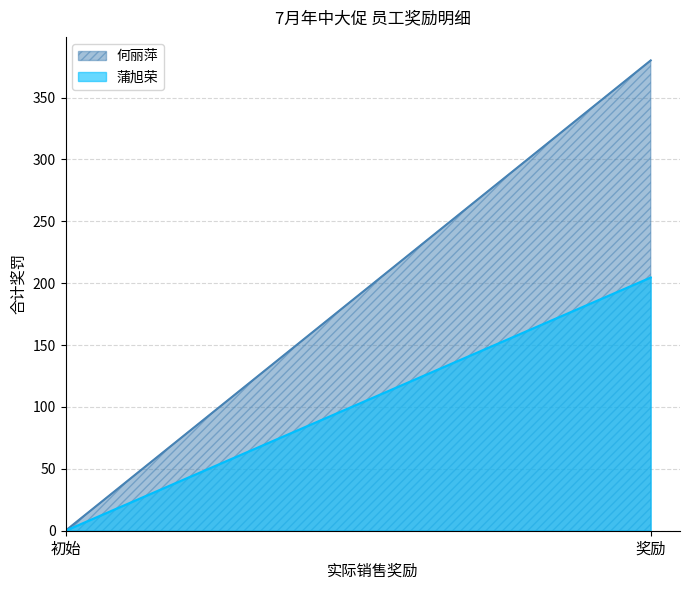

What is the greatest value displayed?

380.0